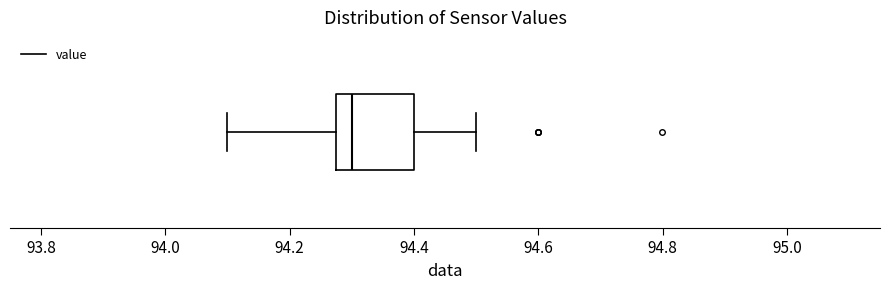

Transcribe this box plot: give where the median line is, the range the box spans, and where the two whiskers end, as read against the x-axis. The values are not printed on the chart, so give them approximately, as read against the axis.

median 94.30, box 94.28 to 94.40, whiskers 94.10 to 94.50